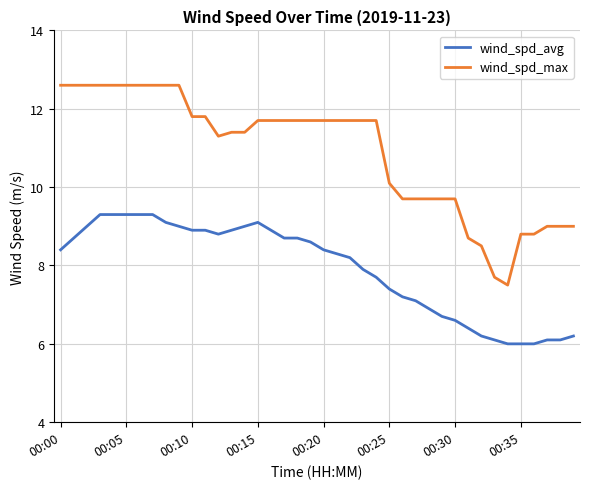

List the series in order of their peak value, lowest first.

wind_spd_avg, wind_spd_max